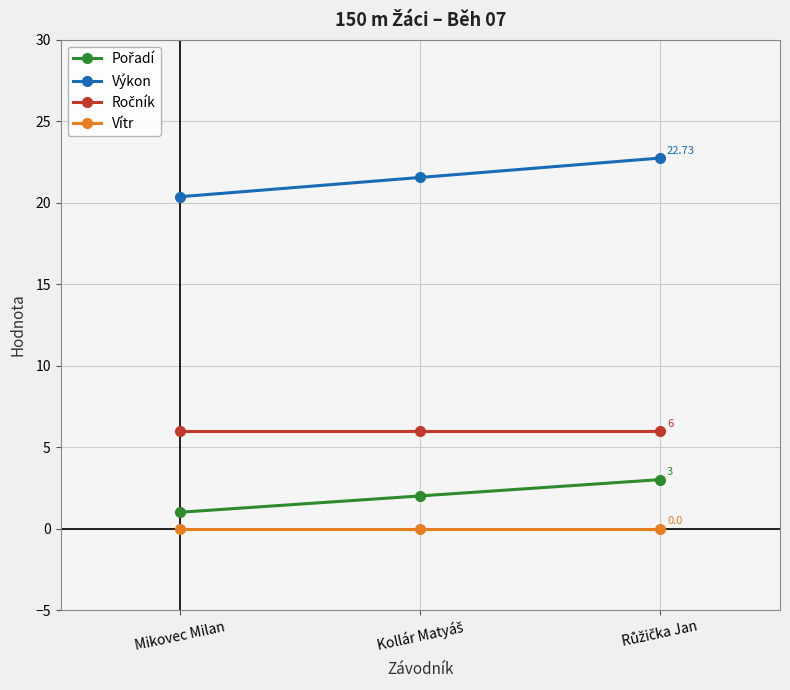

How many data points does each series have?

3